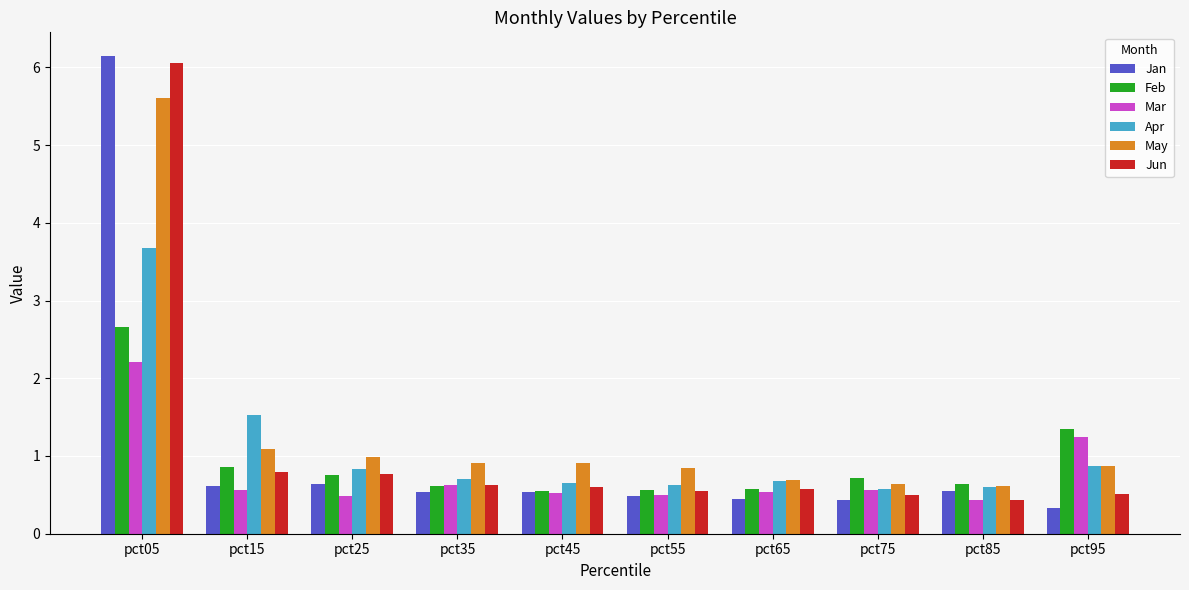

What is the difference between the second highest and minimum values in the May series?

0.5